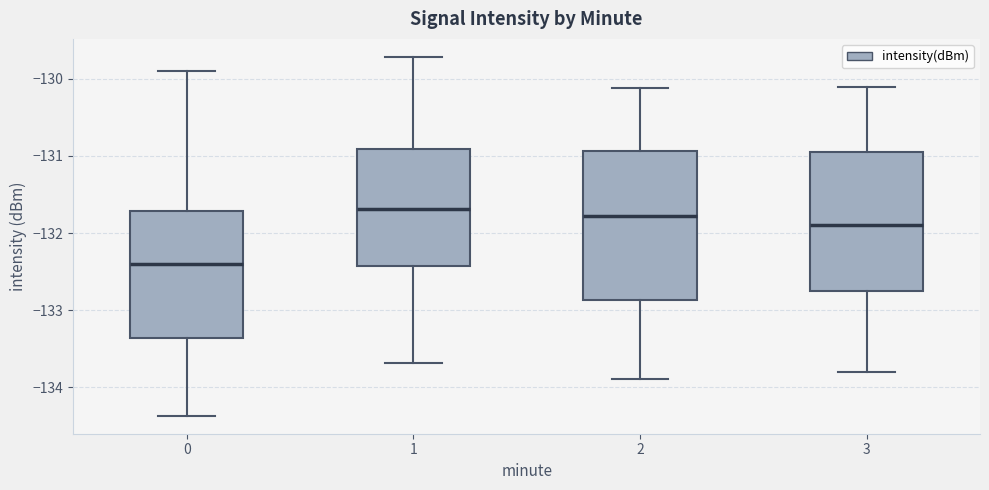

Comparing the boxes themselves (not the whiskers), which one is the tallest?

2